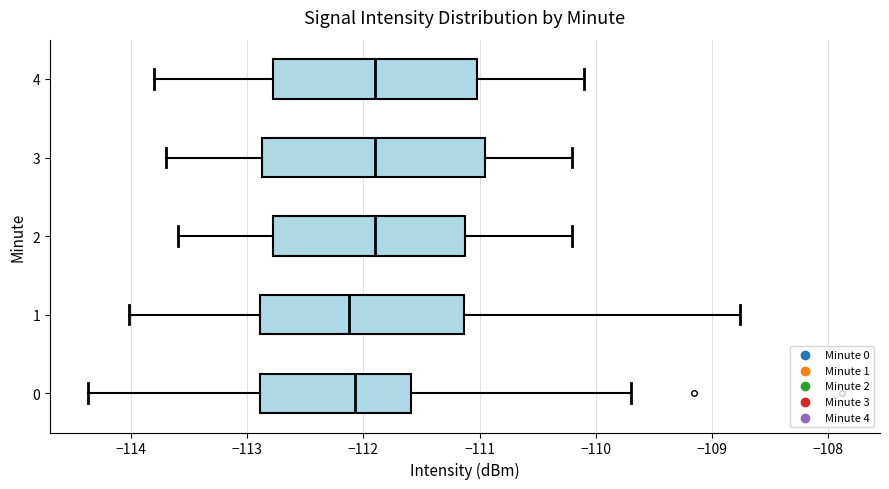

Reading bottom to top, read every box against the x-axis: the position of its median line, the range the box covers, and the ends of its whiskers. The values are not printed on the chart, so give them approximately, as read against the axis.

0: median -112.1, box -112.9 to -111.6, whiskers -114.4 to -109.7
1: median -112.1, box -112.9 to -111.1, whiskers -114.0 to -108.8
2: median -111.9, box -112.8 to -111.1, whiskers -113.6 to -110.2
3: median -111.9, box -112.9 to -110.9, whiskers -113.7 to -110.2
4: median -111.9, box -112.8 to -111.0, whiskers -113.8 to -110.1